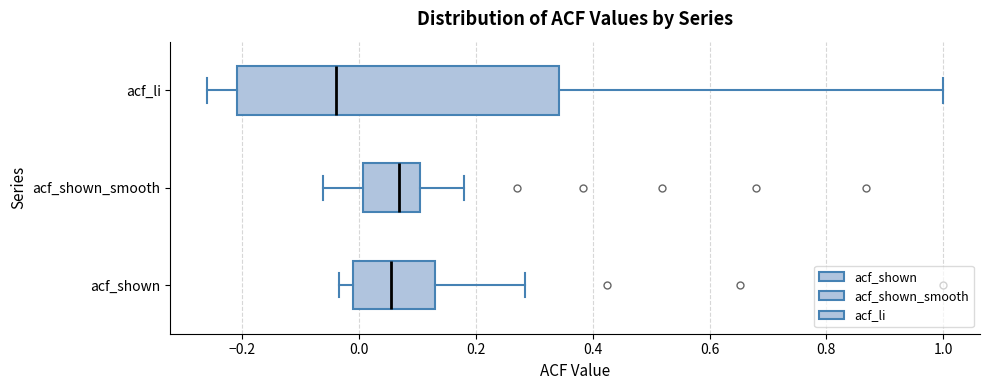

Which box is the widest, from its left edge to its right edge?

acf_li